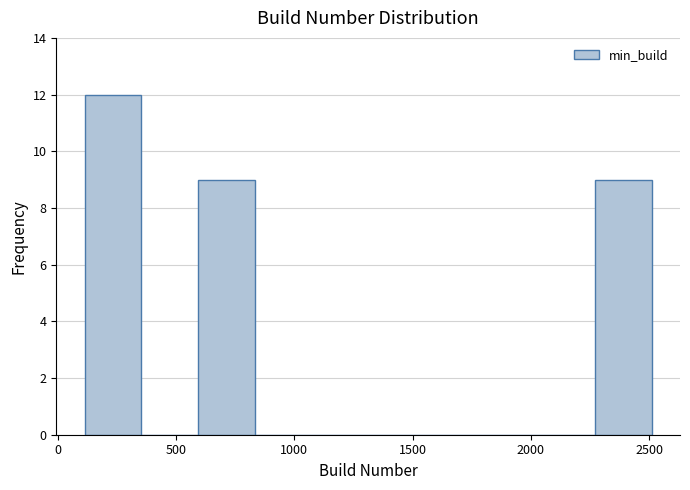

What is the height of the bar covering 600 to 850 on the x-axis? Neither the bar edges nor the heights are printed on the chart, so give them approximately, as read against the axes.

9